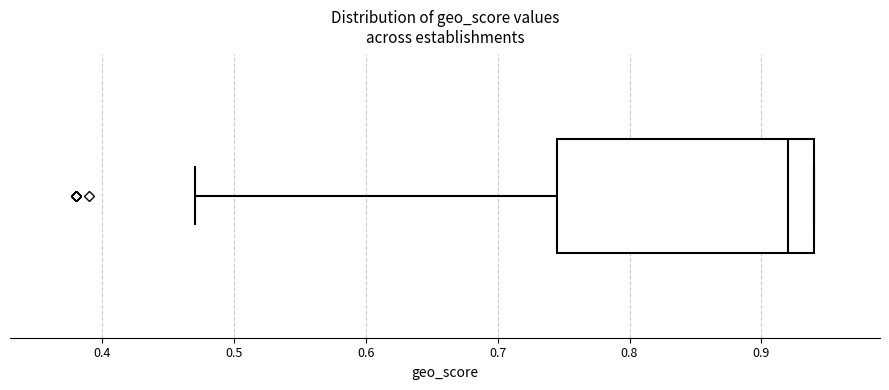

Where does the median line of the box sit on the x-axis? The values are not printed on the chart, so give them approximately, as read against the axis.

0.92